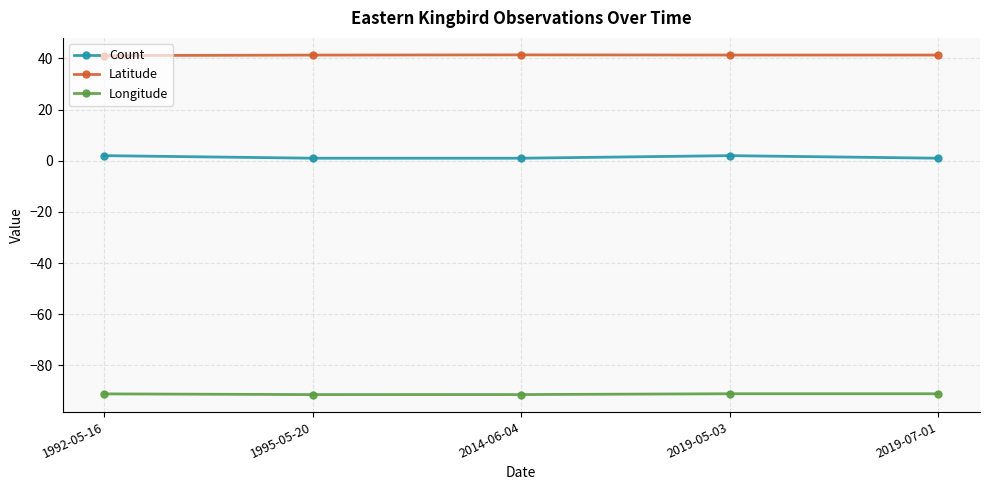

The value of Latitude at 2019-07-01 is 41.3. True or false?

True